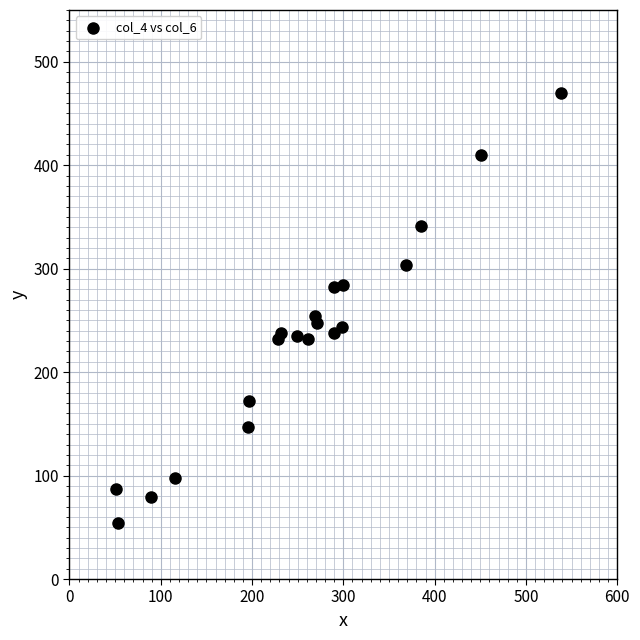

What Y value in the scatter plot is closest to 262?

254